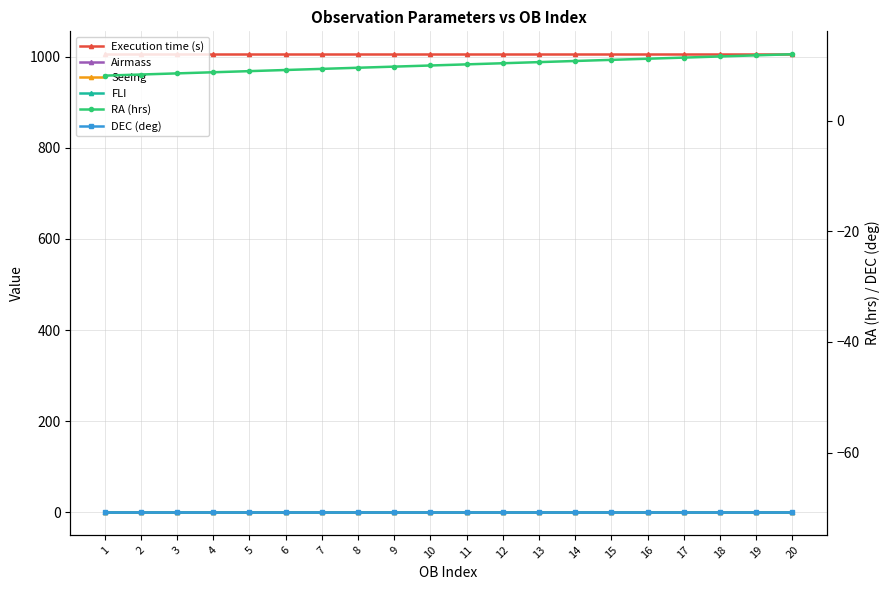

Reading left to right, extract all data points from this chart.

Execution time (s): 1005.0	1005.0	1005.0	1005.0	1005.0	1005.0	1005.0	1005.0	1005.0	1005.0	1005.0	1005.0	1005.0	1005.0	1005.0	1005.0	1005.0	1005.0	1005.0	1005.0
Airmass: 1.7	1.7	1.7	1.7	1.7	1.7	1.7	1.7	1.7	1.7	1.7	1.7	1.7	1.7	1.7	1.7	1.7	1.7	1.7	1.7
Seeing: 1.2	1.2	1.2	1.2	1.2	1.2	1.2	1.2	1.2	1.2	1.2	1.2	1.2	1.2	1.2	1.2	1.2	1.2	1.2	1.2
FLI: 1.0	1.0	1.0	1.0	1.0	1.0	1.0	1.0	1.0	1.0	1.0	1.0	1.0	1.0	1.0	1.0	1.0	1.0	1.0	1.0
RA (hrs): 8.1	8.3	8.5	8.7	8.9	9.1	9.3	9.5	9.8	10.0	10.2	10.4	10.6	10.8	11.0	11.2	11.4	11.6	11.8	12.0
DEC (deg): -70.7	-70.7	-70.7	-70.7	-70.7	-70.7	-70.7	-70.7	-70.7	-70.7	-70.7	-70.7	-70.7	-70.7	-70.7	-70.7	-70.7	-70.7	-70.7	-70.7